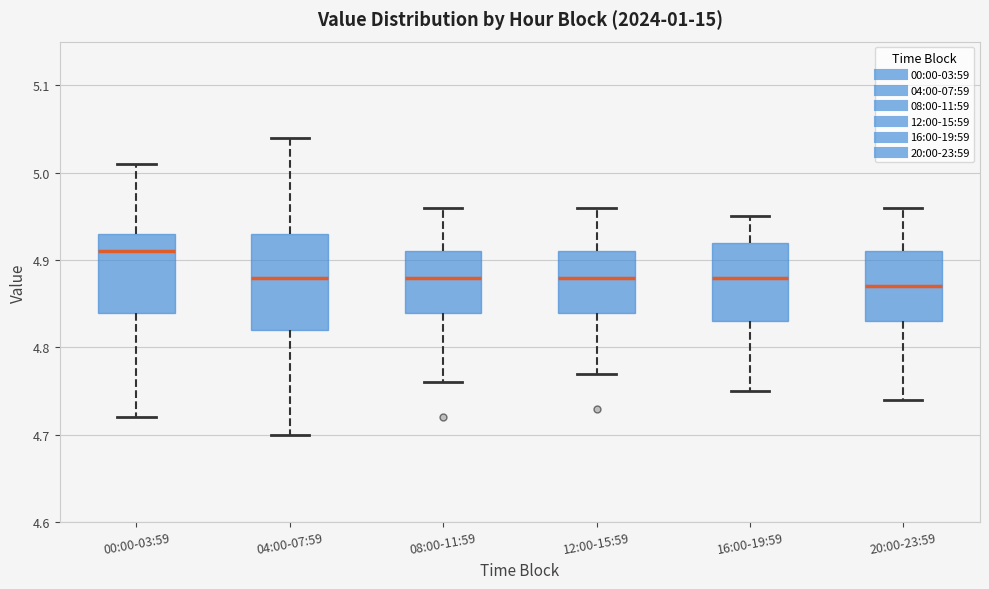

Reading left to right, read every box against the y-axis: the position of its median line, the range the box covers, and the ends of its whiskers. The values are not printed on the chart, so give them approximately, as read against the axis.

00:00-03:59: median 4.91, box 4.84 to 4.93, whiskers 4.72 to 5.01
04:00-07:59: median 4.88, box 4.82 to 4.93, whiskers 4.70 to 5.04
08:00-11:59: median 4.88, box 4.84 to 4.91, whiskers 4.76 to 4.96
12:00-15:59: median 4.88, box 4.84 to 4.91, whiskers 4.77 to 4.96
16:00-19:59: median 4.88, box 4.83 to 4.92, whiskers 4.75 to 4.95
20:00-23:59: median 4.87, box 4.83 to 4.91, whiskers 4.74 to 4.96